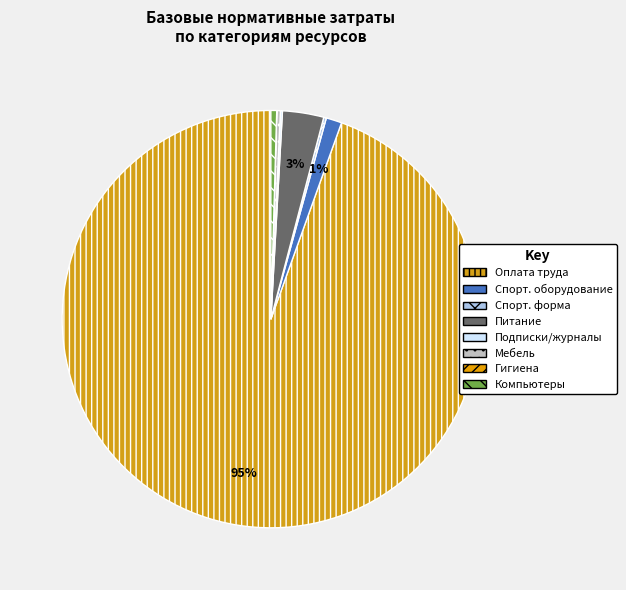

Is there any slice that represents more than half of the pie?

Yes